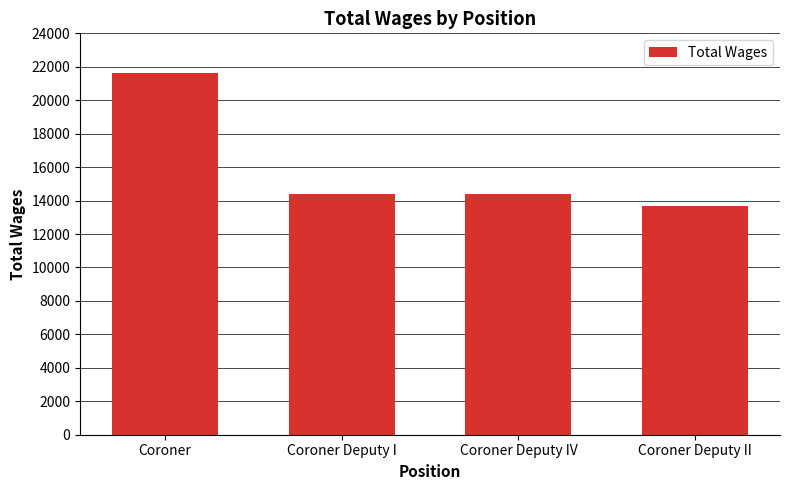

What is the label of the 1st bar from the right?

Coroner Deputy II